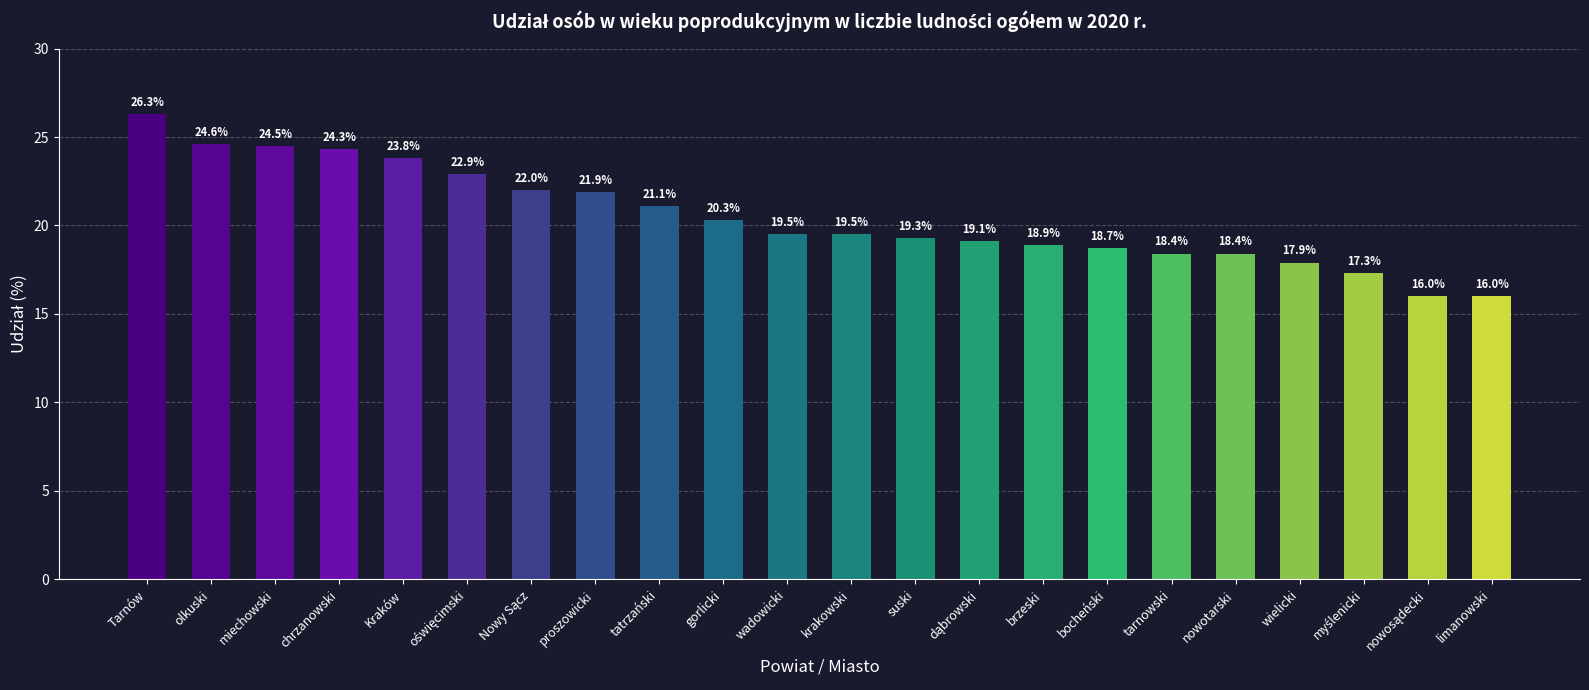

What is the ratio of the value at nowotarski to the value at krakowski?

0.9